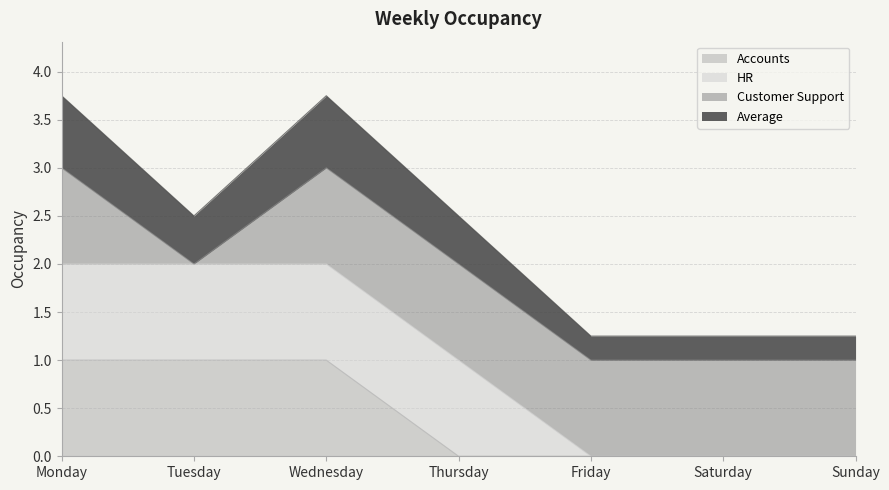

The Accounts series shows 1.0 at Tuesday. True or false?

True